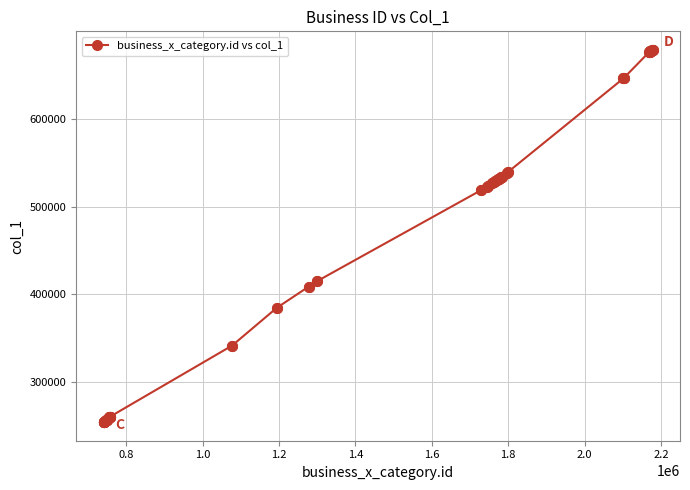

What is the greatest value displayed?

678416